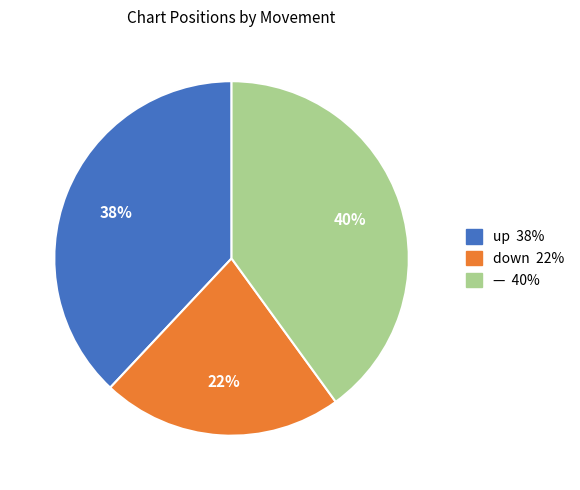

How many segments does this pie chart have?

3